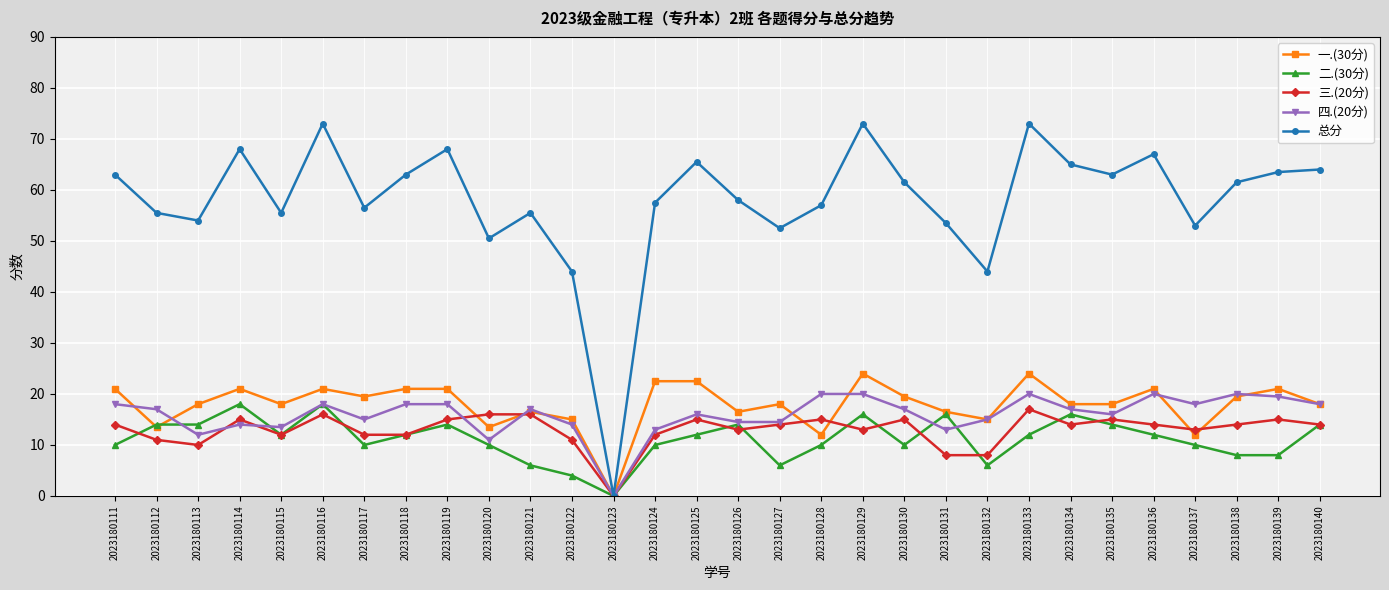

Which series changed the most between 2023180112 and 2023180114?

总分